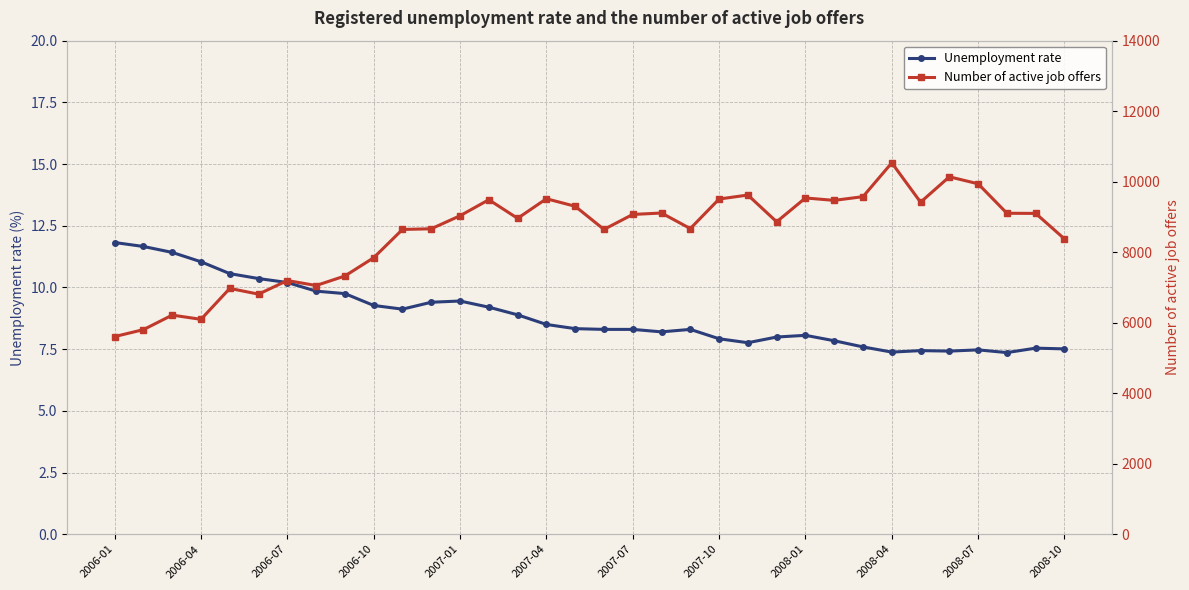

True or false: Unemployment rate has a value of 7.7 at 2006-01.

False